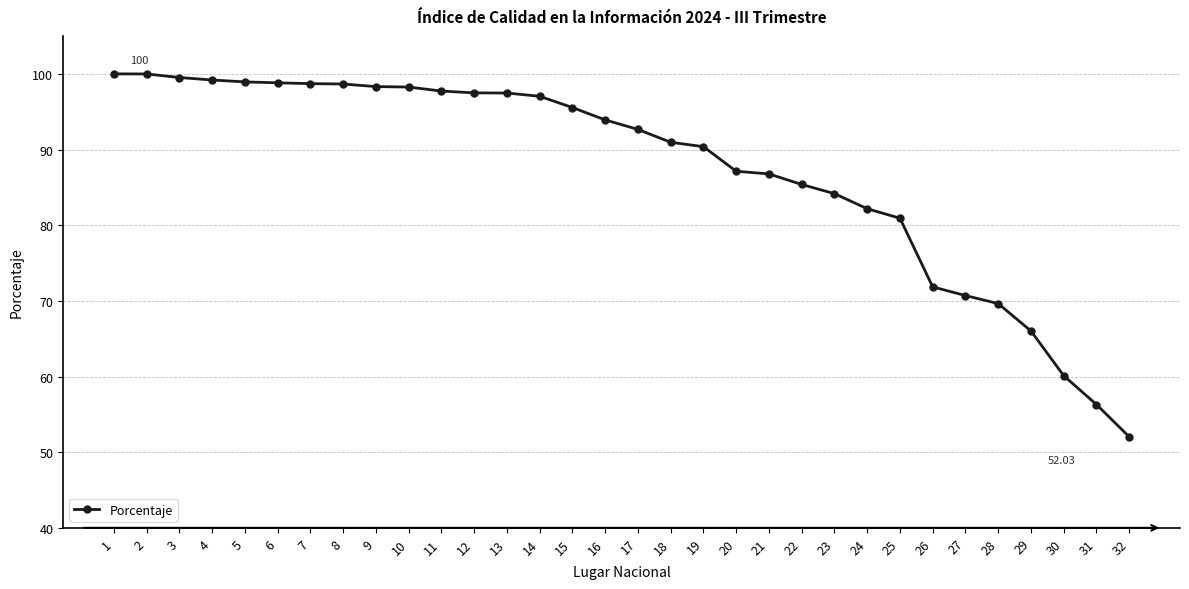

The value at 6 is 98.8. True or false?

True